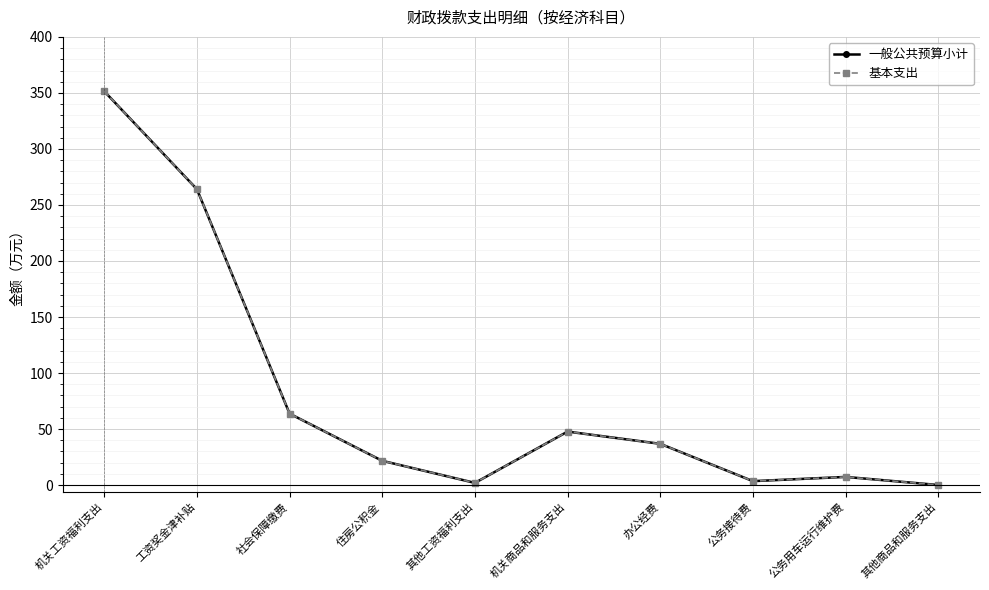

Does the chart have visible grid lines?

Yes